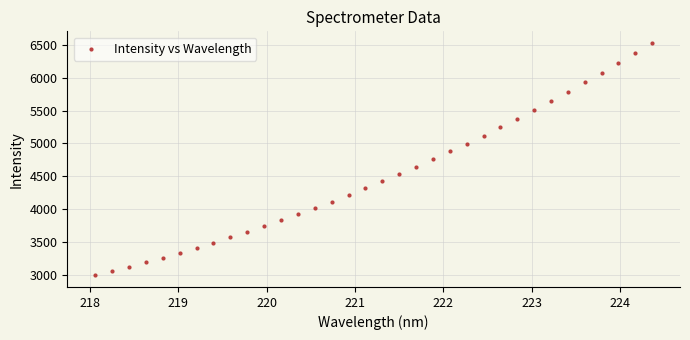

What is the range of X values (max minus min)?

6.3